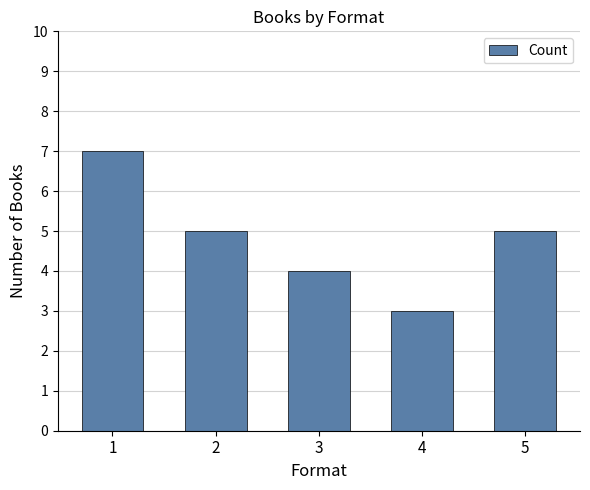

What is the ratio of the value at 2 to the value at 1?

0.7